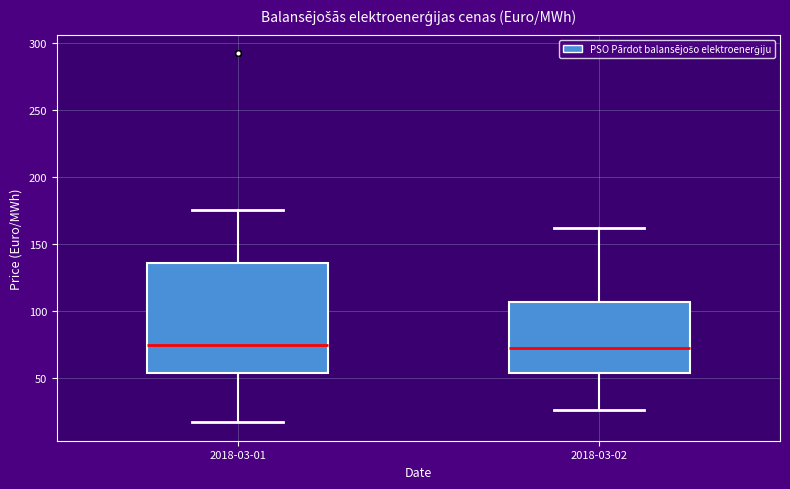

Where does the lower whisker of the box for 2018-03-02 end on the y-axis? The values are not printed on the chart, so give them approximately, as read against the axis.

25